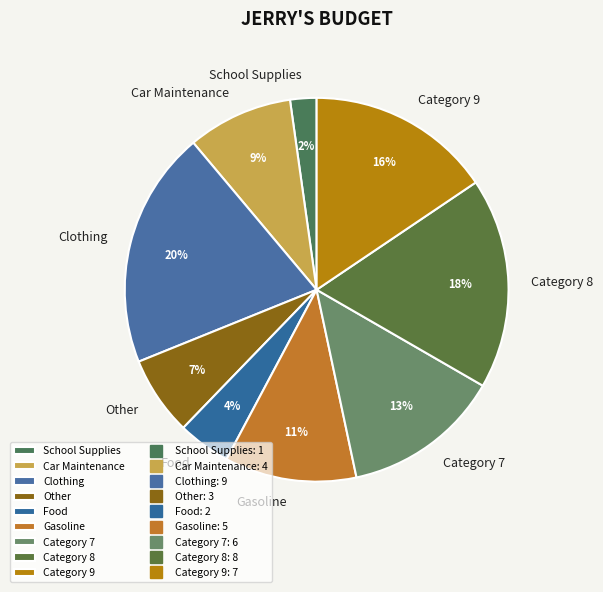

Which has a higher value, Car Maintenance or Category 9?

Category 9